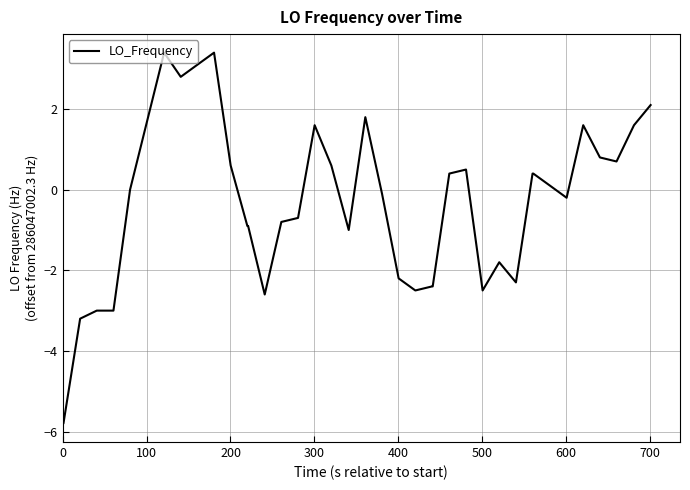

What is the smallest value displayed?

-5.8